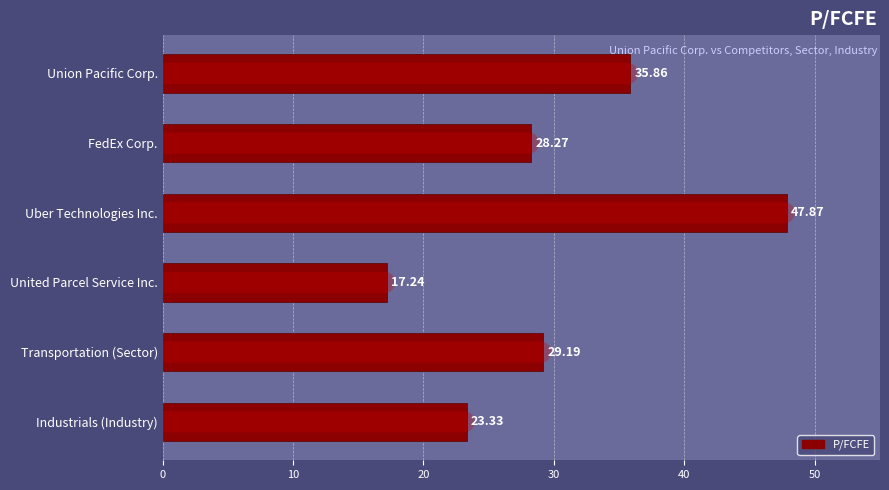

Which category has the lowest value across all series?

United Parcel Service Inc.